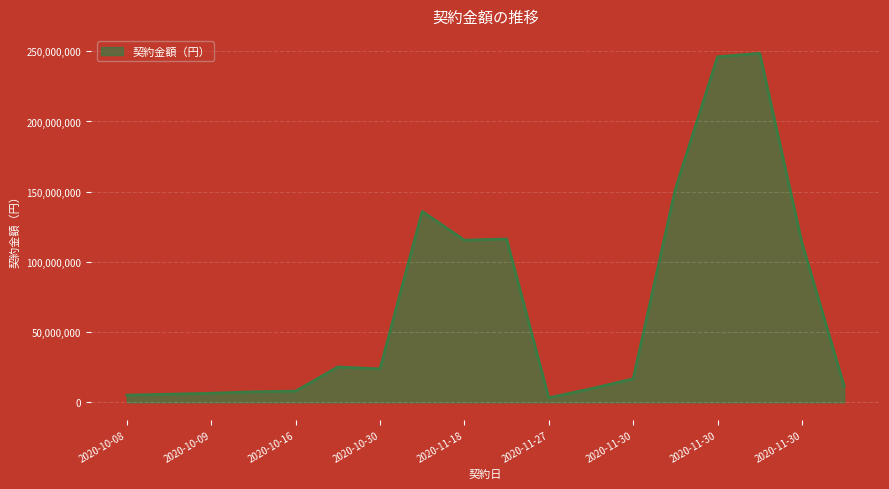

What is the difference between the maximum and minimum values?

245333990.7